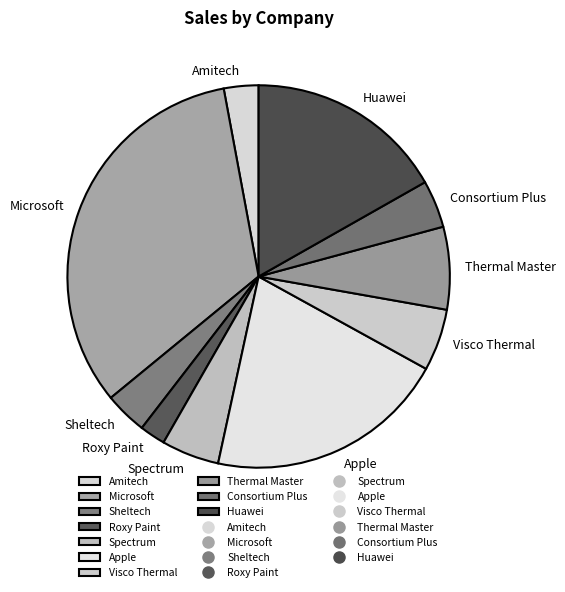

Which category has the smallest portion of the pie?

Roxy Paint